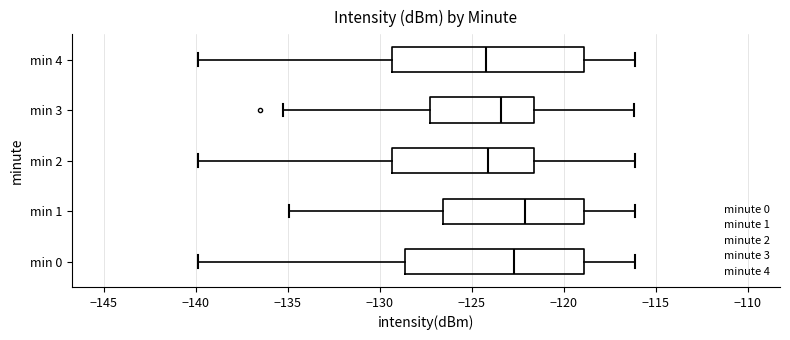

Reading bottom to top, read every box against the x-axis: the position of its median line, the range the box covers, and the ends of its whiskers. The values are not printed on the chart, so give them approximately, as read against the axis.

min 0: median -122.5, box -128.5 to -119.0, whiskers -140.0 to -116.0
min 1: median -122.0, box -126.5 to -119.0, whiskers -135.0 to -116.0
min 2: median -124.0, box -129.5 to -121.5, whiskers -140.0 to -116.0
min 3: median -123.5, box -127.5 to -121.5, whiskers -135.5 to -116.0
min 4: median -124.0, box -129.5 to -119.0, whiskers -140.0 to -116.0